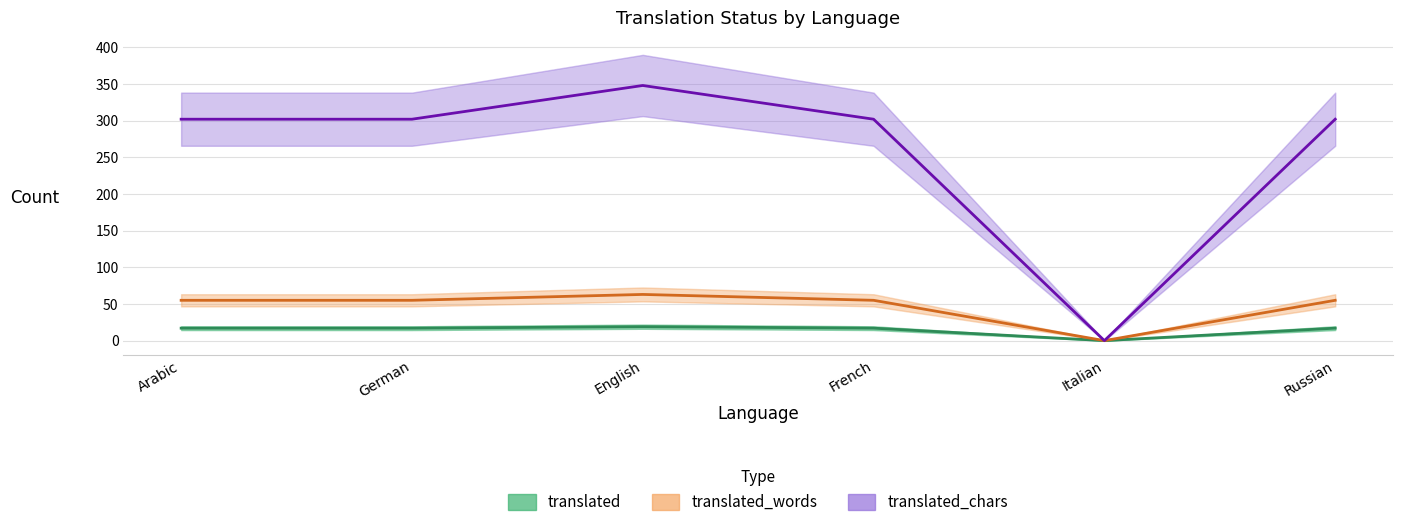

Between Arabic and German, which series saw the biggest shift?

translated